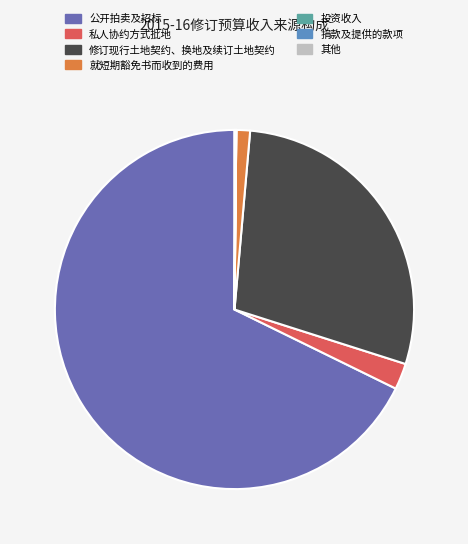

Does 公开拍卖及招标 represent more than half of the total?

Yes